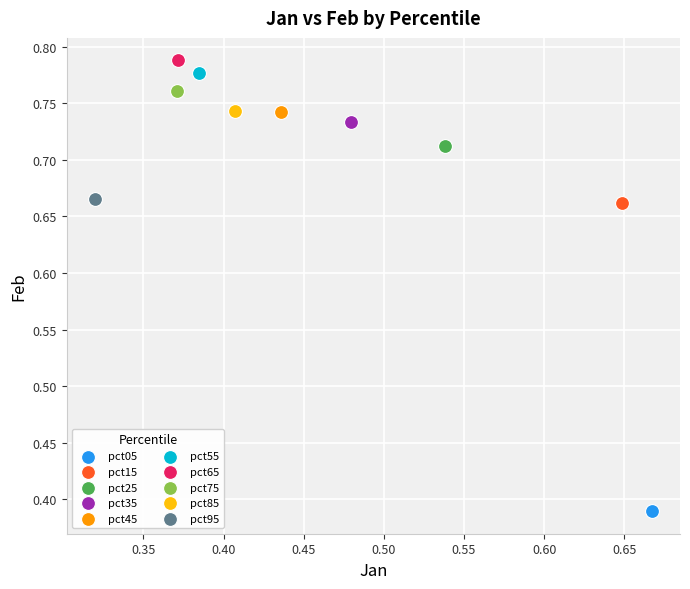

Which series reaches the minimum Y coordinate?

pct05